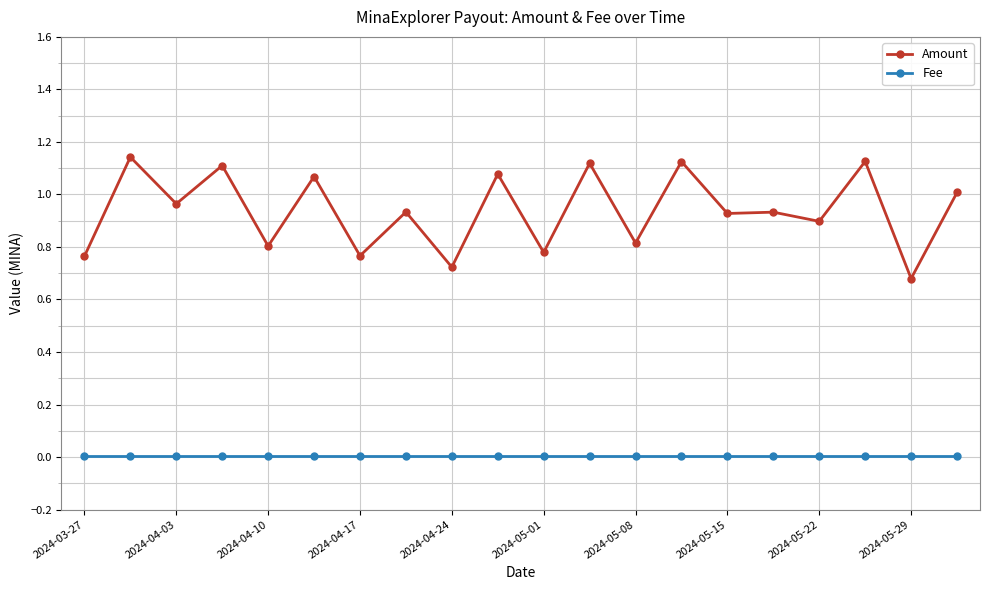

What is the difference between the maximum and minimum values in the Amount series?

0.5